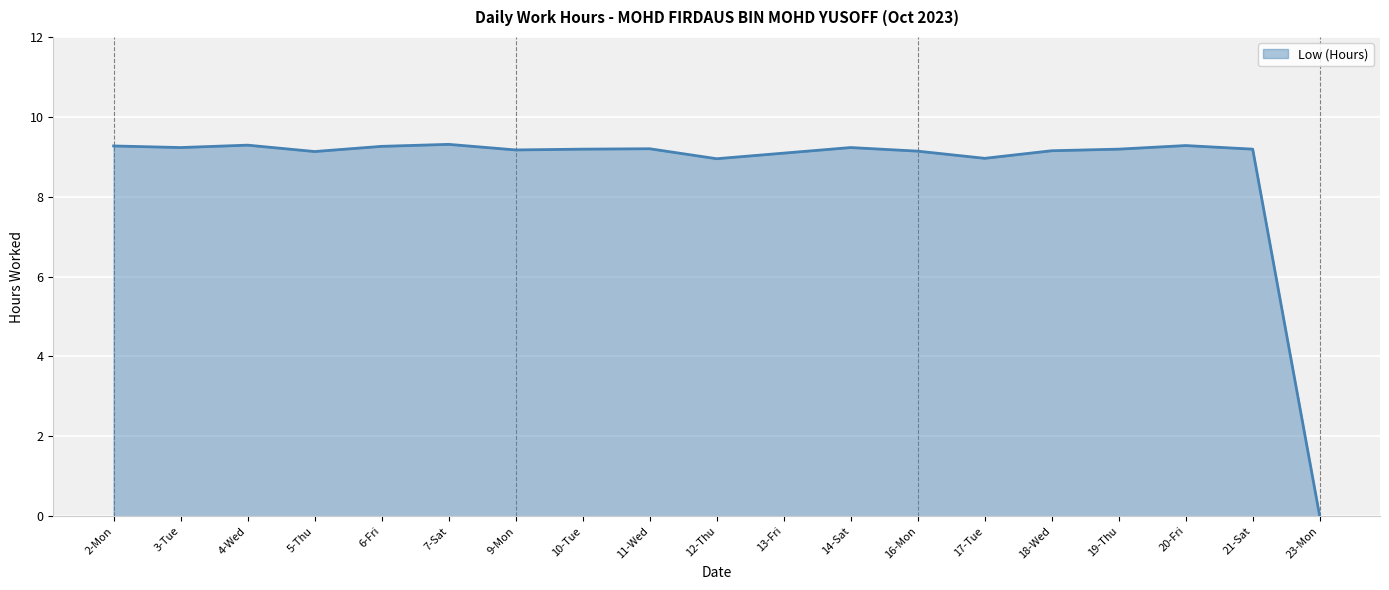

Where is the data nearest to the value 4?

23-Mon